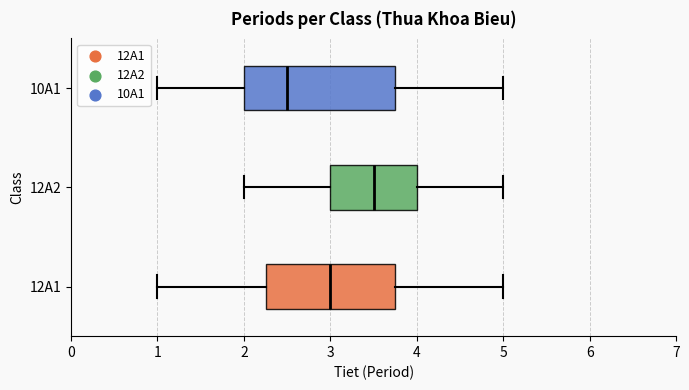

Which box has the furthest to the left median line?

10A1